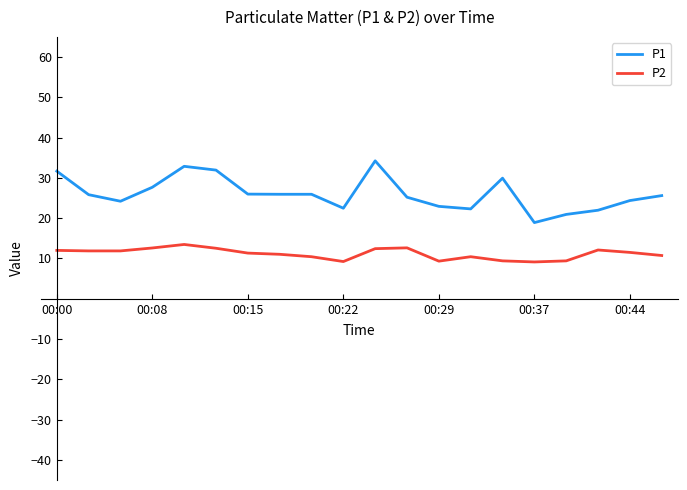

Which series has the largest total across all categories?

P1